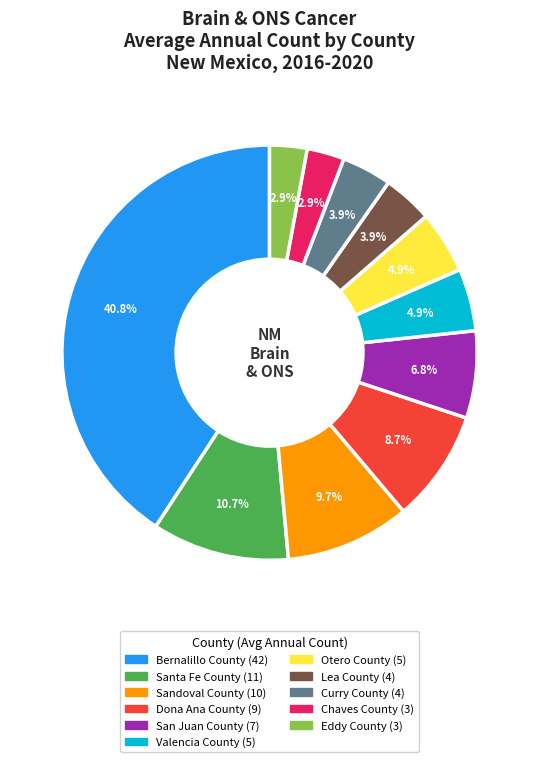

To the nearest percent, what is the combined percentage of Valencia County and Chaves County?

8%